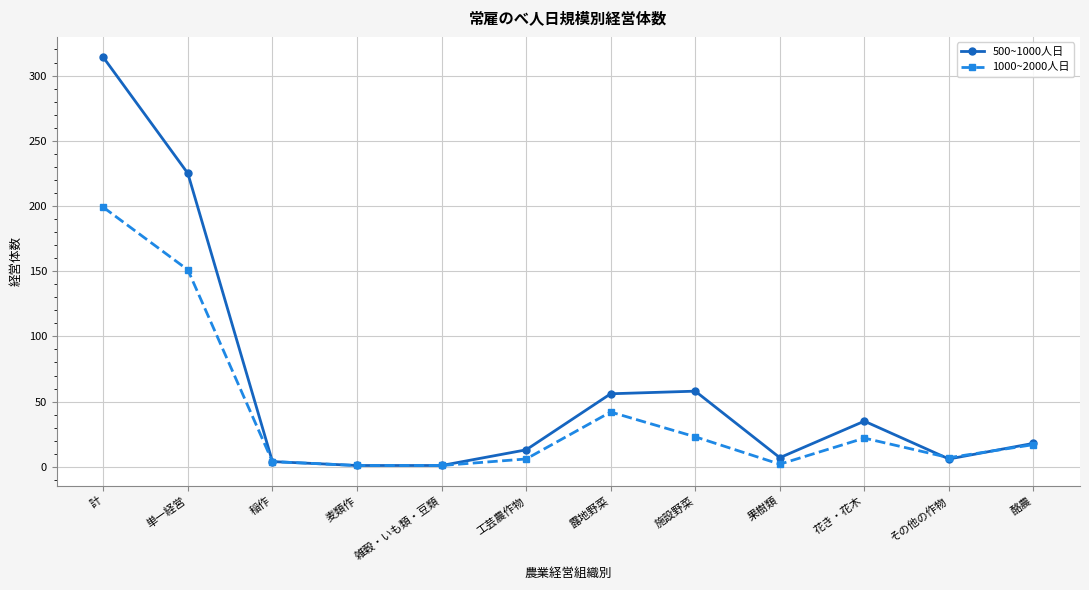

Does the chart display data point markers on the line(s)?

Yes